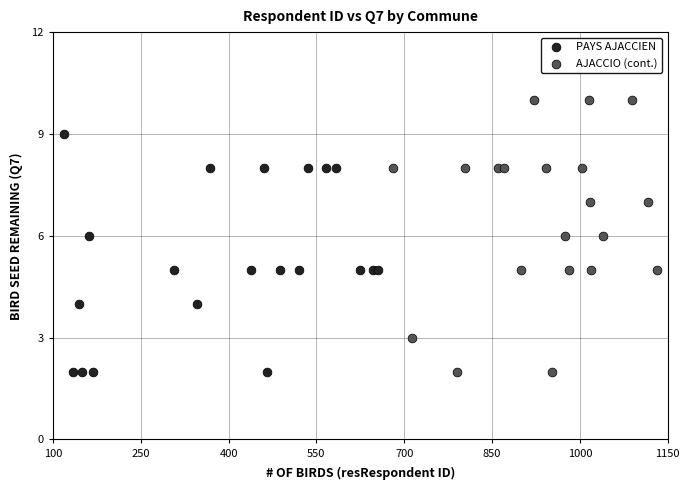

Which series has the largest Y range (max minus min)?

AJACCIO (cont.)